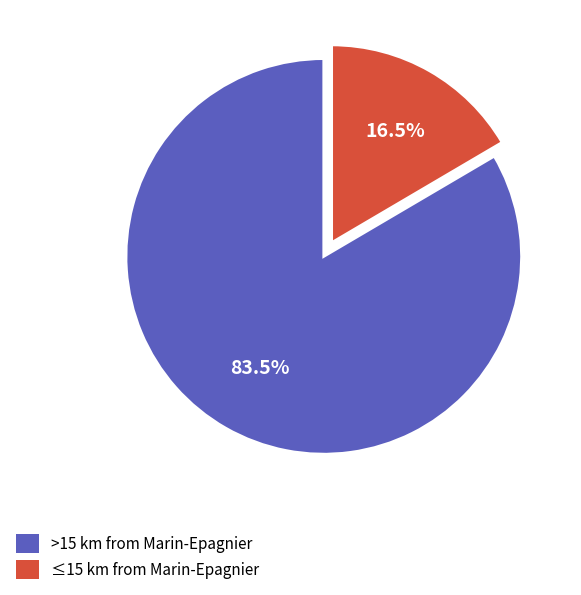

Does any single category account for the majority?

Yes